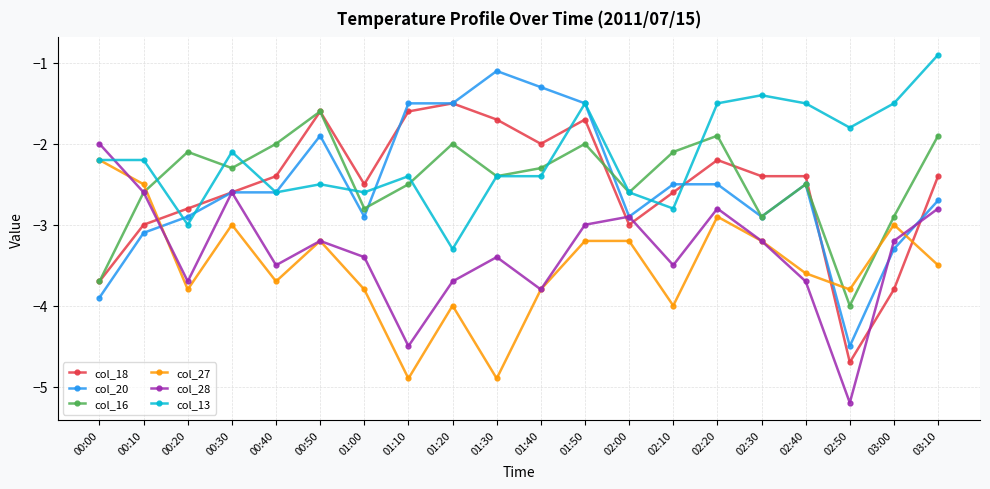

What is the label of the 16th point from the left?

02:30